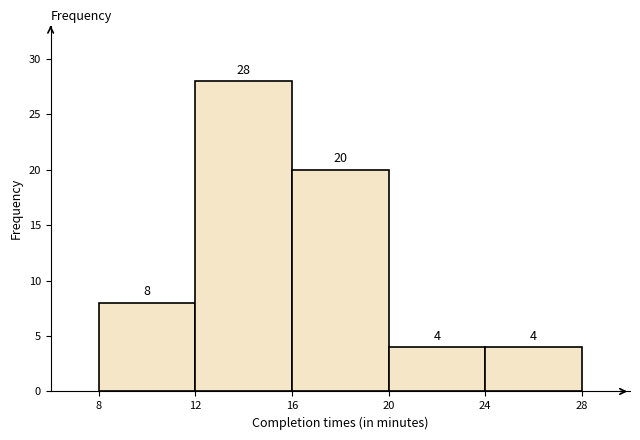

What is the height of the bar covering 8 to 12 on the x-axis?

8